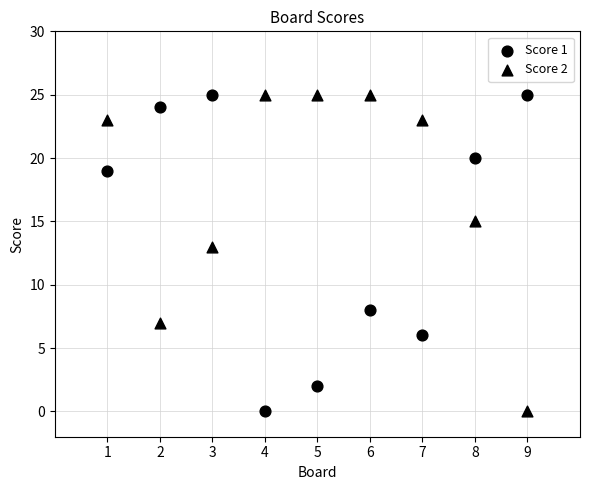

Count the number of points in this scatter plot.

18